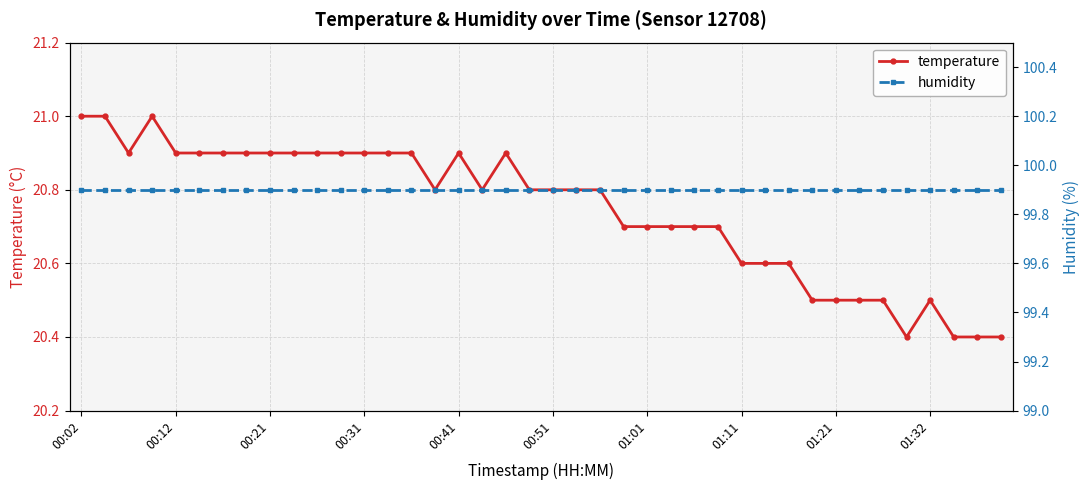

The value of humidity at 25 is 99.9. True or false?

True